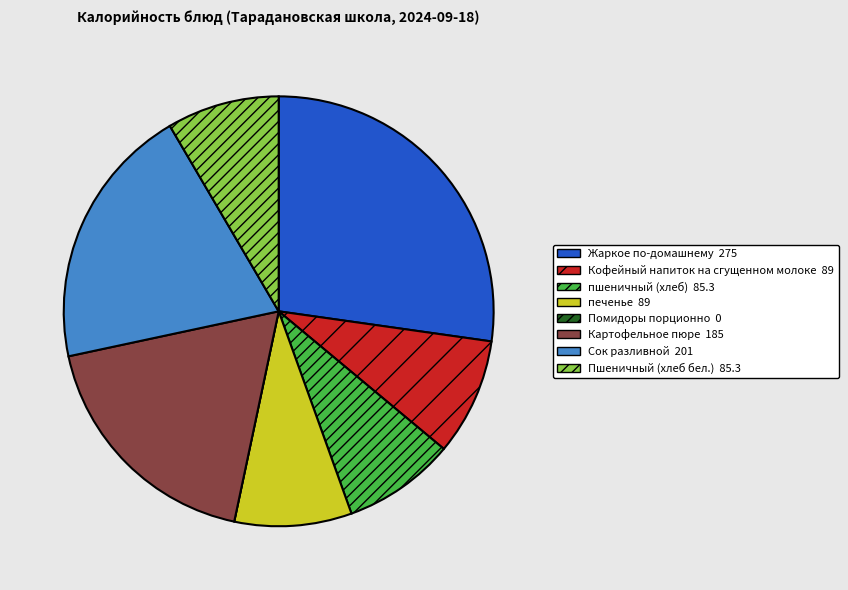

Is пшеничный (хлеб) the majority of the pie?

No